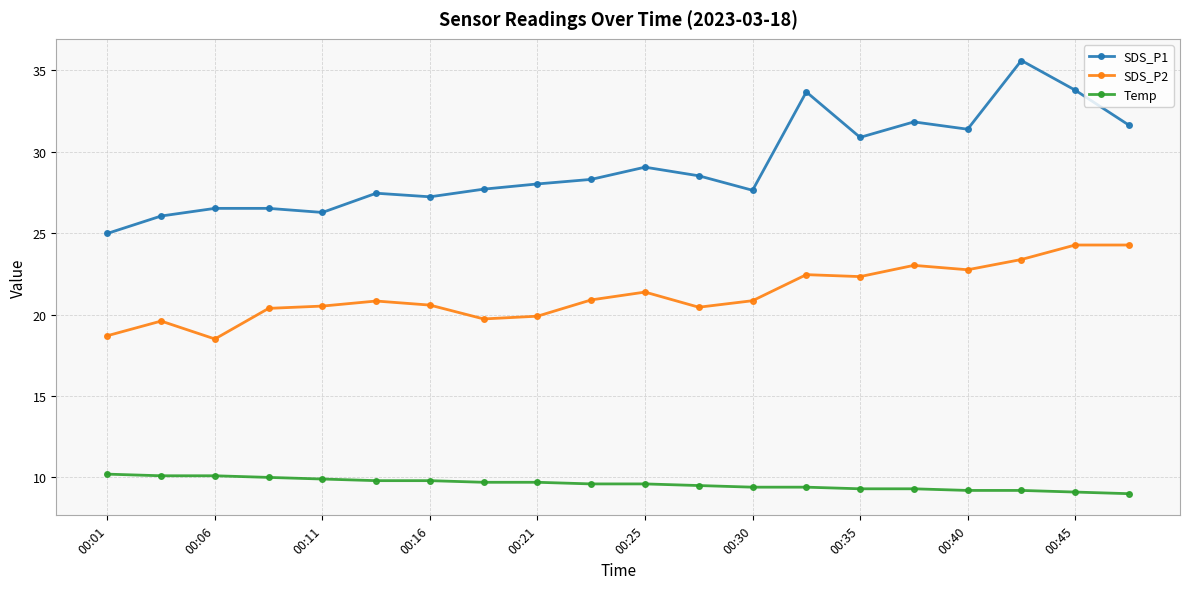

Which series has the largest range (max minus min)?

SDS_P1